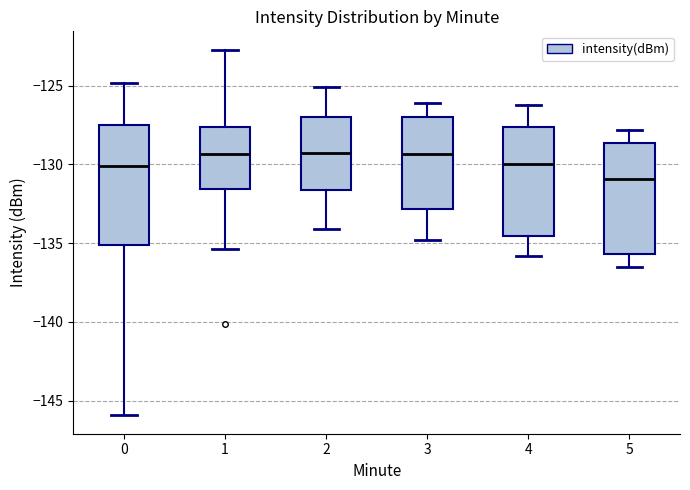

Reading left to right, read every box against the y-axis: the position of its median line, the range the box covers, and the ends of its whiskers. The values are not printed on the chart, so give them approximately, as read against the axis.

0: median -130.0, box -135.0 to -127.5, whiskers -146.0 to -125.0
1: median -129.5, box -131.5 to -127.5, whiskers -135.5 to -122.5
2: median -129.0, box -131.5 to -127.0, whiskers -134.0 to -125.0
3: median -129.5, box -133.0 to -127.0, whiskers -135.0 to -126.0
4: median -130.0, box -134.5 to -127.5, whiskers -136.0 to -126.0
5: median -131.0, box -135.5 to -128.5, whiskers -136.5 to -128.0